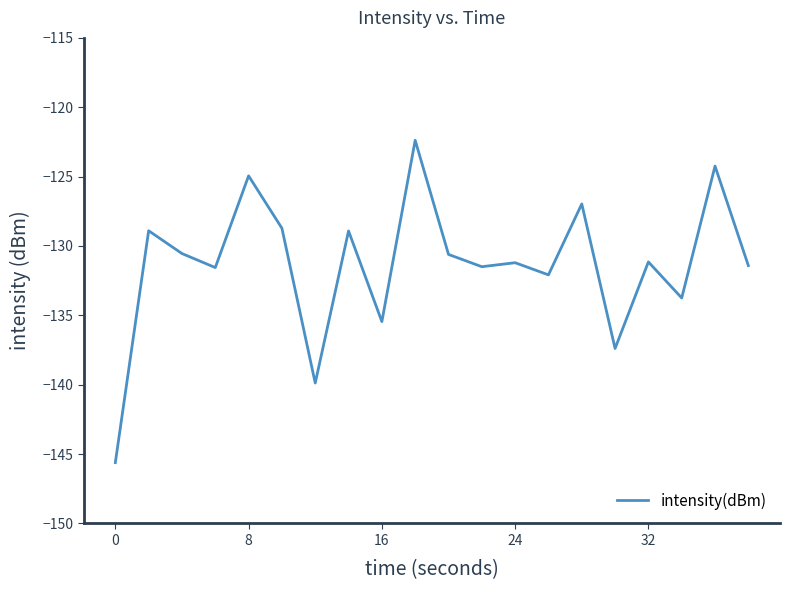

What is the difference between the maximum and minimum values?

23.2